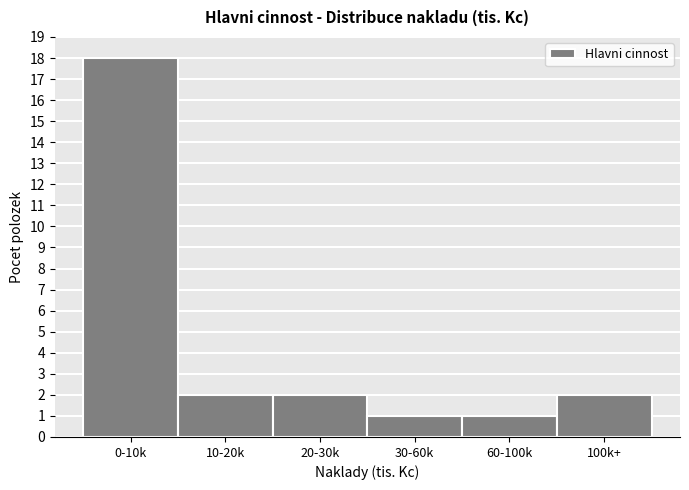

Reading left to right, transcribe all the data shown in this chart.

0-10k=18	10-20k=2	20-30k=2	30-60k=1	60-100k=1	100k+=2